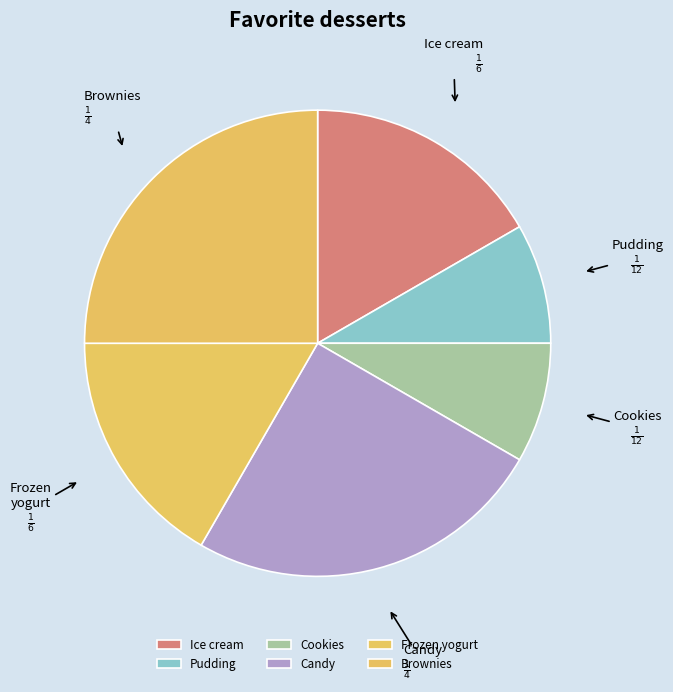

True or false: Frozen yogurt accounts for 17% of the total.

True